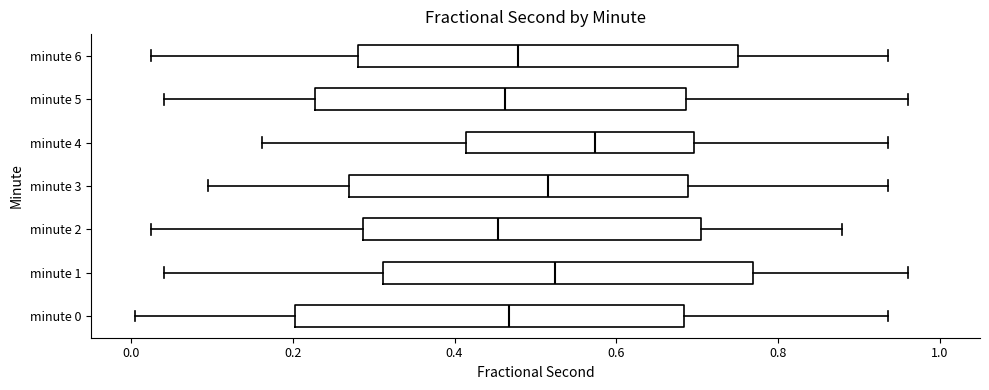

Reading bottom to top, read every box against the x-axis: the position of its median line, the range the box covers, and the ends of its whiskers. The values are not printed on the chart, so give them approximately, as read against the axis.

minute 0: median 0.46, box 0.20 to 0.68, whiskers 0.00 to 0.94
minute 1: median 0.52, box 0.32 to 0.76, whiskers 0.04 to 0.96
minute 2: median 0.46, box 0.28 to 0.70, whiskers 0.02 to 0.88
minute 3: median 0.52, box 0.26 to 0.68, whiskers 0.10 to 0.94
minute 4: median 0.58, box 0.42 to 0.70, whiskers 0.16 to 0.94
minute 5: median 0.46, box 0.22 to 0.68, whiskers 0.04 to 0.96
minute 6: median 0.48, box 0.28 to 0.76, whiskers 0.02 to 0.94